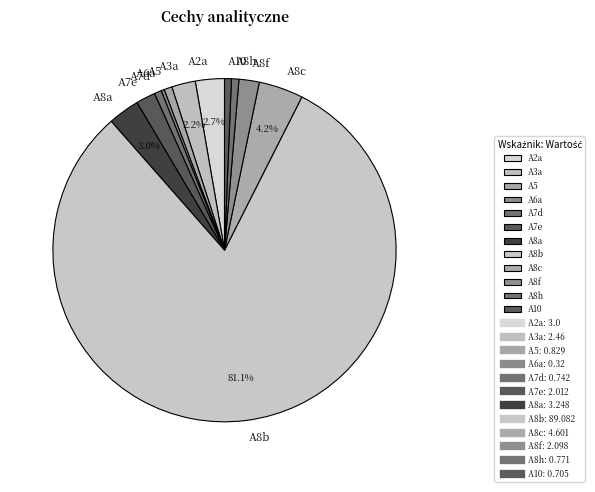

To the nearest percent, what is the combined percentage of A8a and A7d?

4%